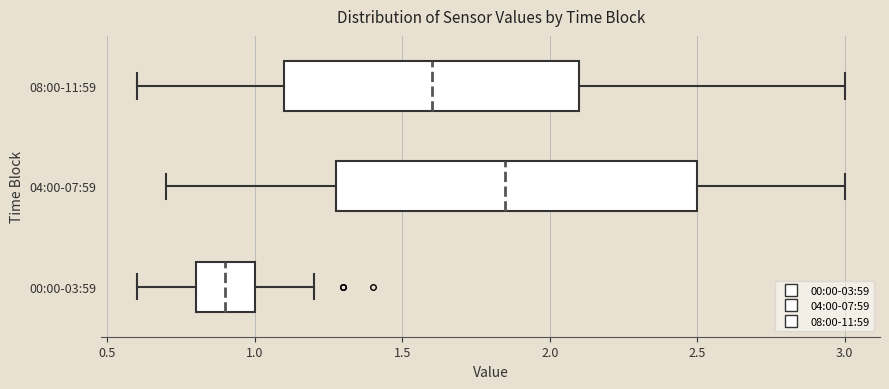

Reading bottom to top, transcribe this box plot: for each box, give where its median line is, the range the box spans, and where its two whiskers end, as read against the x-axis. The values are not printed on the chart, so give them approximately, as read against the axis.

00:00-03:59: median 0.90, box 0.80 to 1.00, whiskers 0.60 to 1.20
04:00-07:59: median 1.85, box 1.30 to 2.50, whiskers 0.70 to 3.00
08:00-11:59: median 1.60, box 1.10 to 2.10, whiskers 0.60 to 3.00